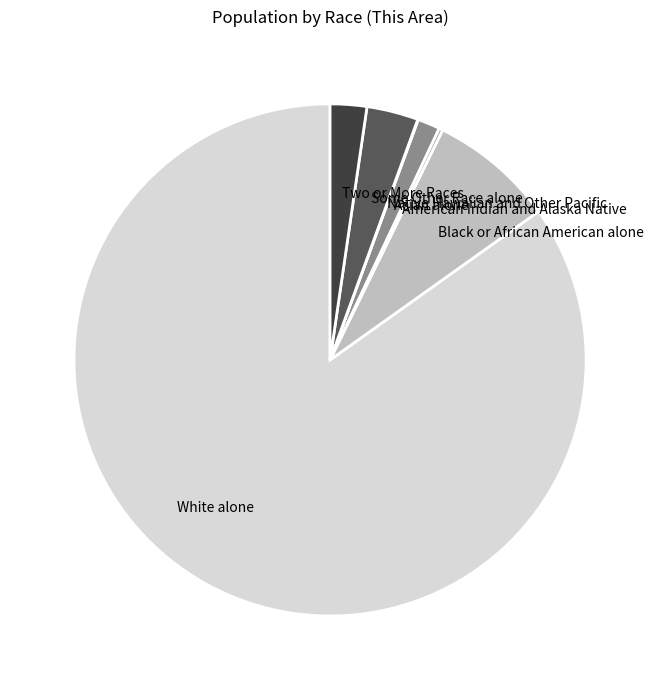

What is the largest slice in the pie chart?

White alone